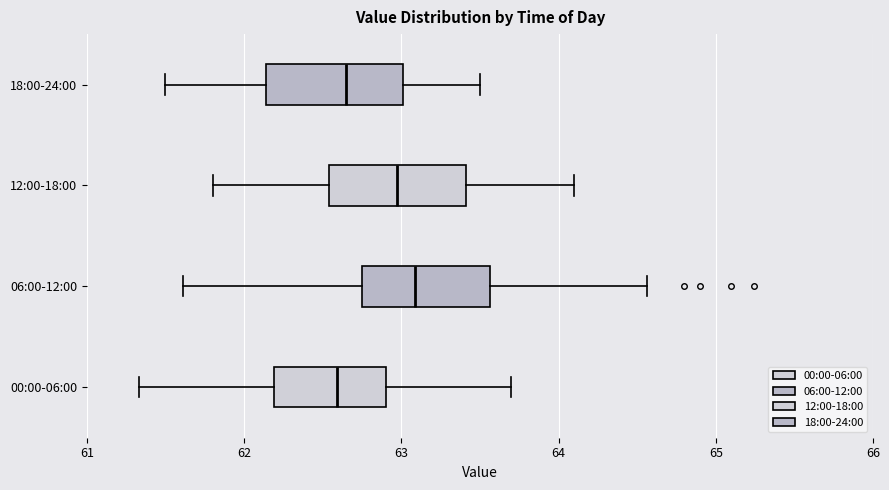

Where does the right whisker of the box for 12:00-18:00 end on the x-axis? The values are not printed on the chart, so give them approximately, as read against the axis.

64.1